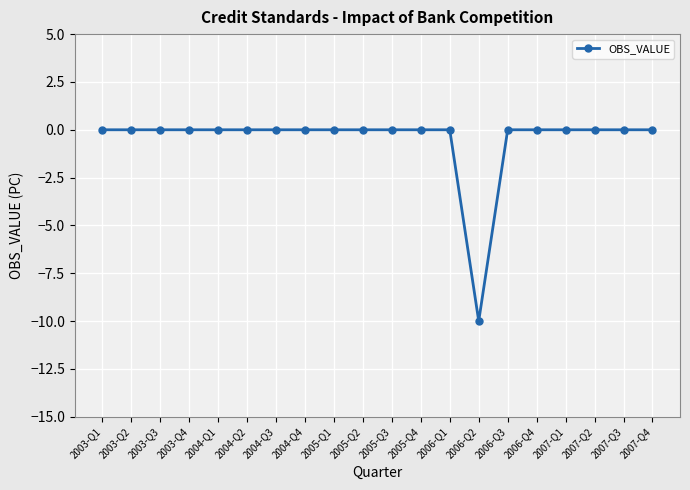

Reading left to right, transcribe all the data shown in this chart.

2003-Q1=0	2003-Q2=0	2003-Q3=0	2003-Q4=0	2004-Q1=0	2004-Q2=0	2004-Q3=0	2004-Q4=0	2005-Q1=0	2005-Q2=0	2005-Q3=0	2005-Q4=0	2006-Q1=0	2006-Q2=-10	2006-Q3=0	2006-Q4=0	2007-Q1=0	2007-Q2=0	2007-Q3=0	2007-Q4=0